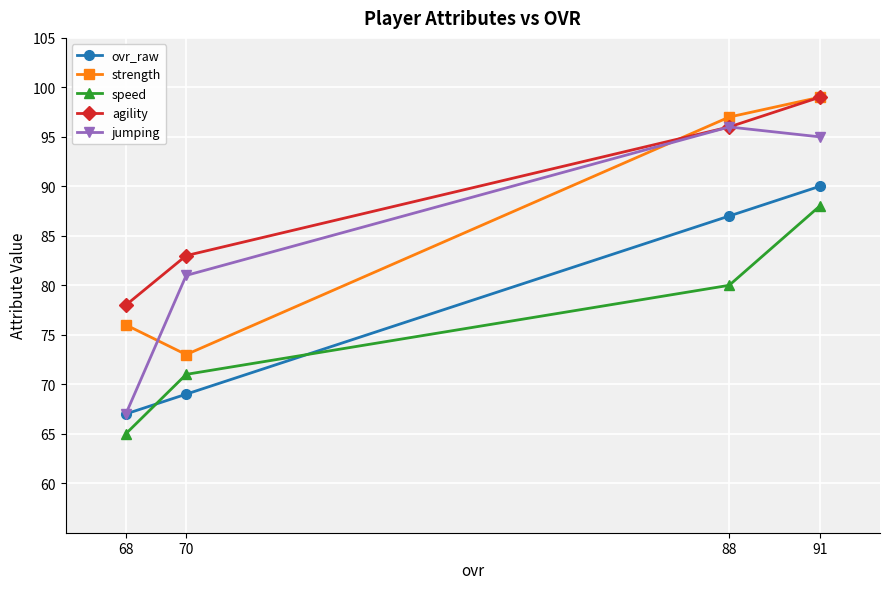

At which label does jumping first exceed 95?

88